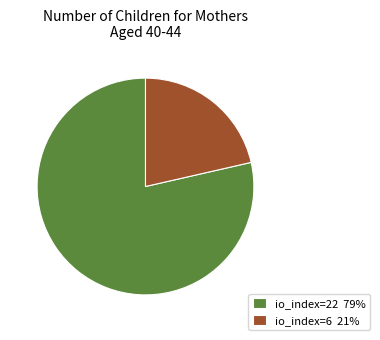

The io_index=6 21% slice represents 21% of the pie. True or false?

True